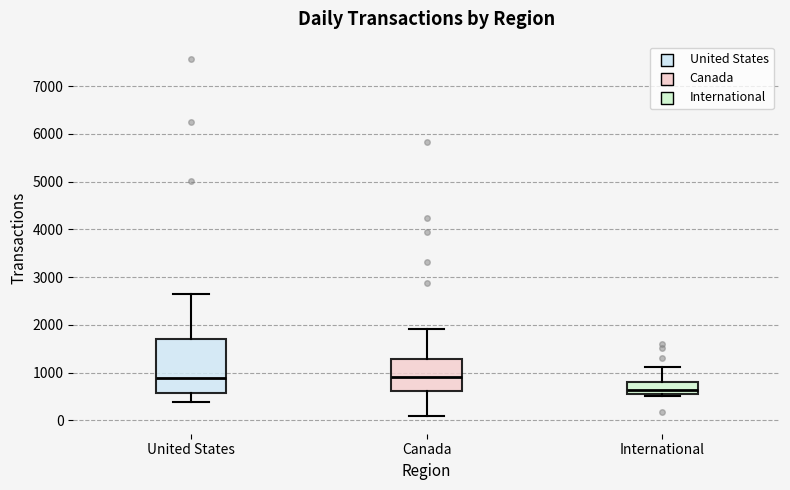

Where is the upper edge of the box for International on the y-axis? The values are not printed on the chart, so give them approximately, as read against the axis.

800